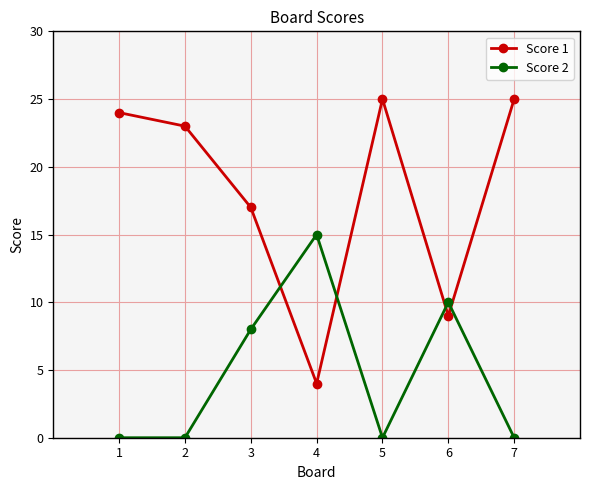

At which label is Score 2 closest to 7?

3